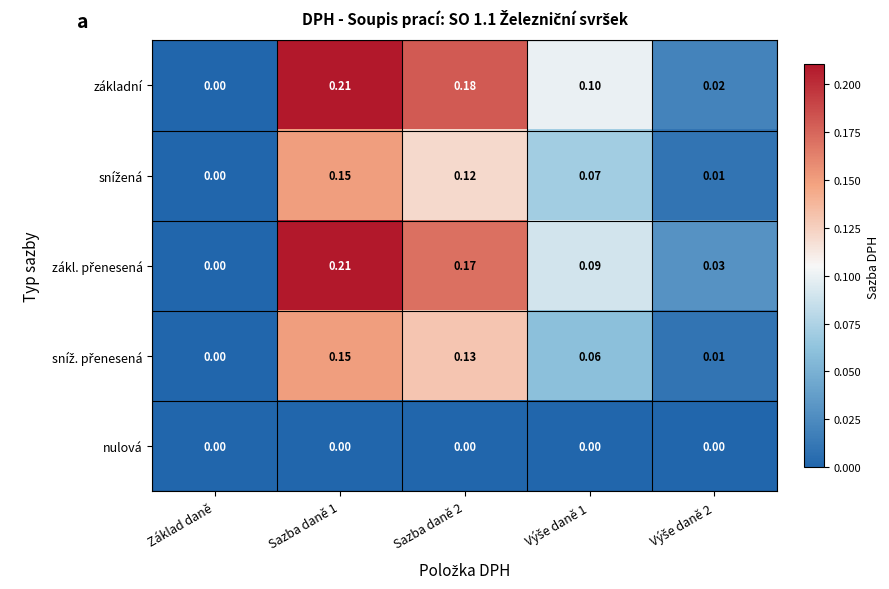

Which series has the largest total across all categories?

základní